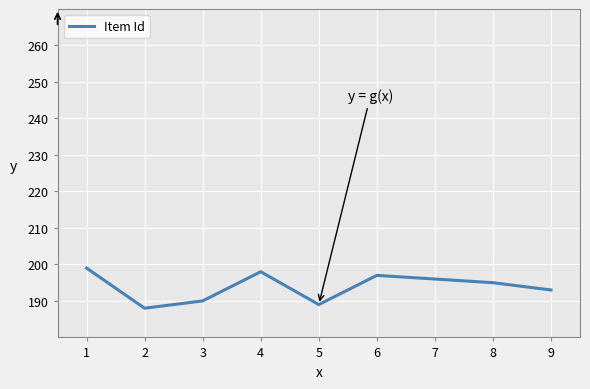

At which label does the data first exceed 195?

1